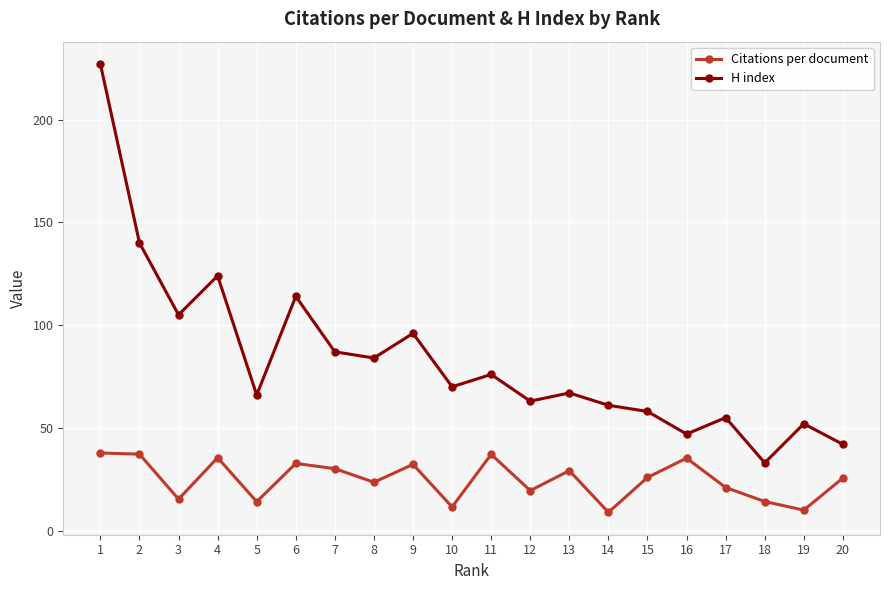

At how many categories does at least one series exceed 216?

1